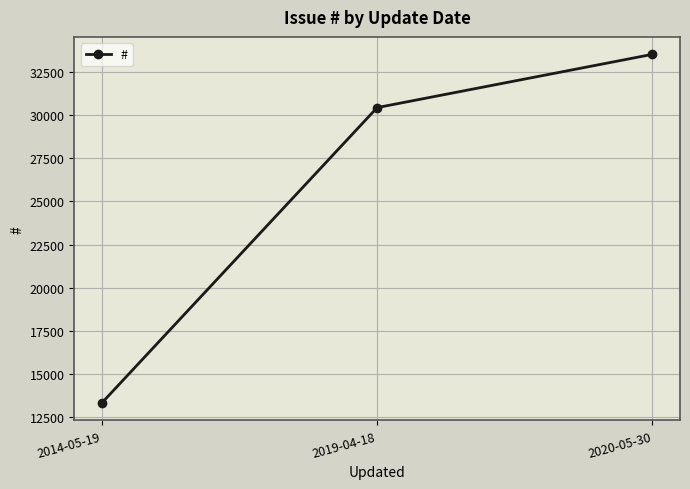

The chart shows a value of 30441 at 2019-04-18. True or false?

True